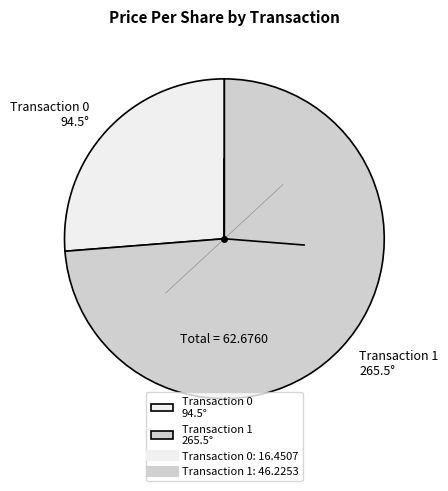

Rank the categories by value from highest to lowest.

Transaction 1 265.5°, Transaction 0 94.5°